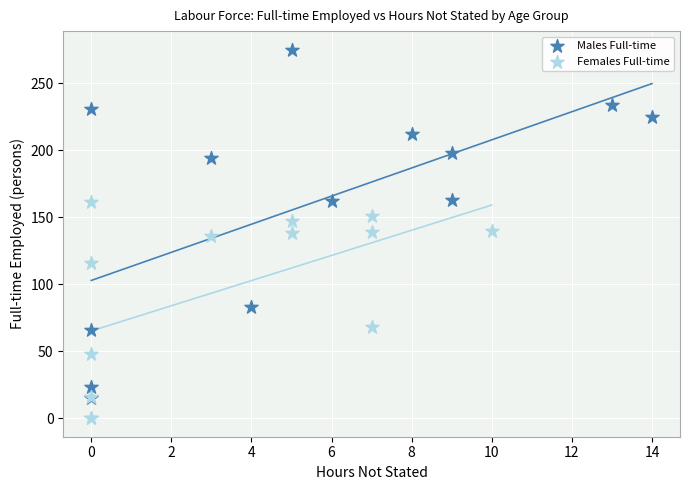

Which series has the widest spread of Y values?

Males Full-time